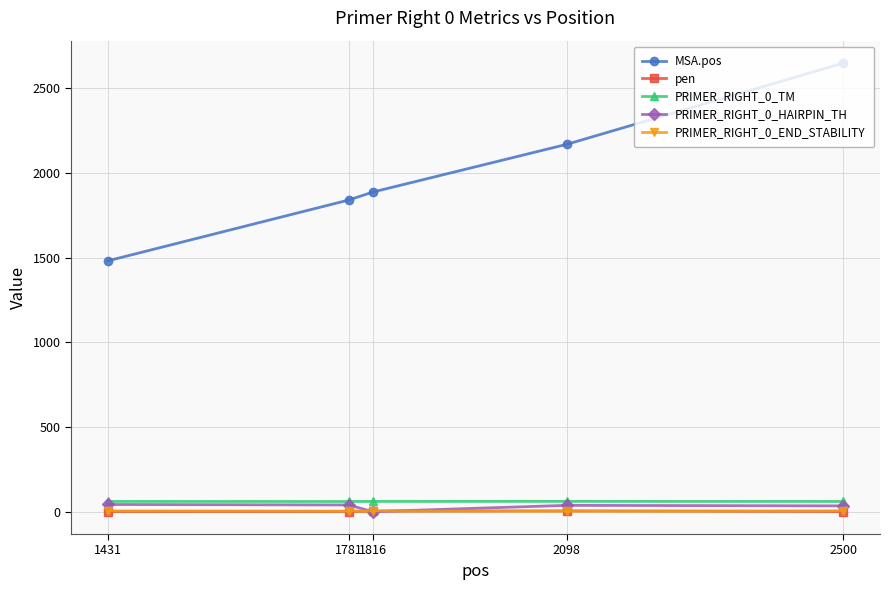

The MSA.pos series shows 824.8 at 2500. True or false?

False